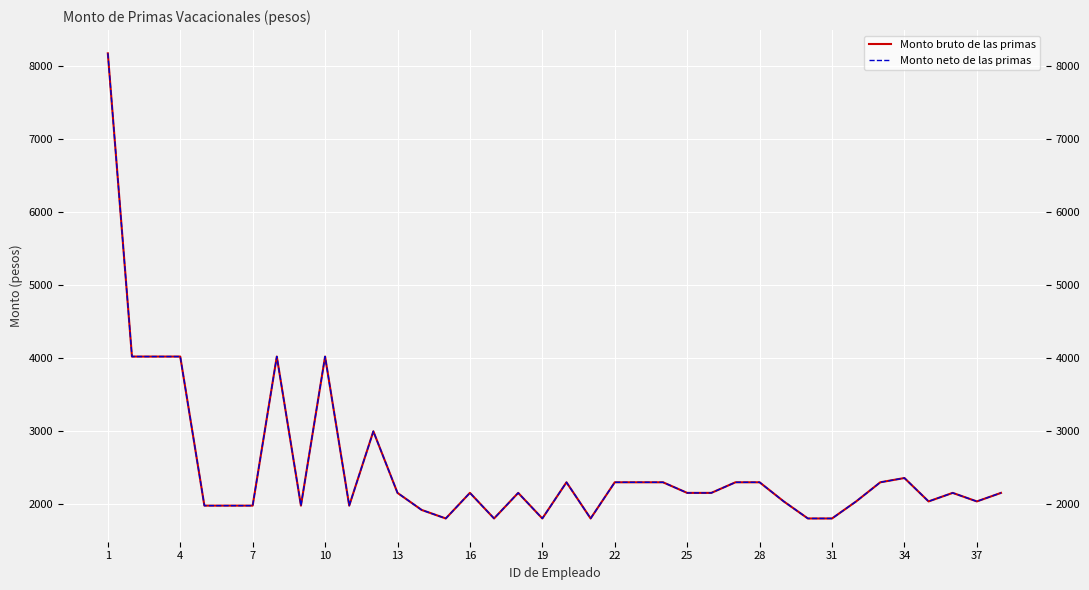

Which series has the widest spread of values?

Monto bruto de las primas